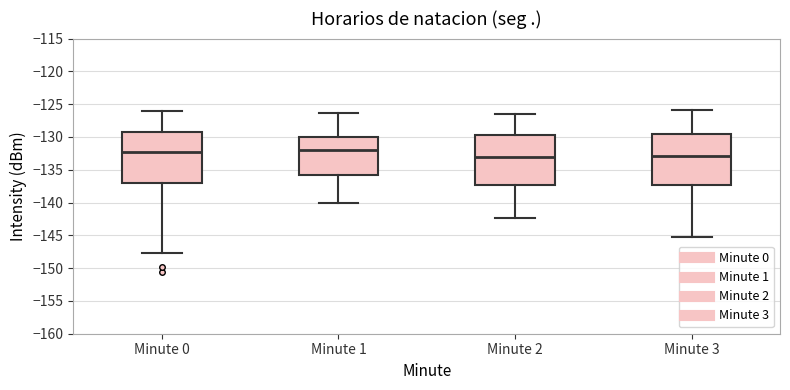

Reading left to right, transcribe this box plot: for each box, give where its median line is, the range the box spans, and where its two whiskers end, as read against the y-axis. The values are not printed on the chart, so give them approximately, as read against the axis.

Minute 0: median -132.5, box -137.0 to -129.5, whiskers -147.5 to -126.0
Minute 1: median -132.0, box -136.0 to -130.0, whiskers -140.0 to -126.5
Minute 2: median -133.0, box -137.5 to -129.5, whiskers -142.5 to -126.5
Minute 3: median -133.0, box -137.5 to -129.5, whiskers -145.0 to -126.0